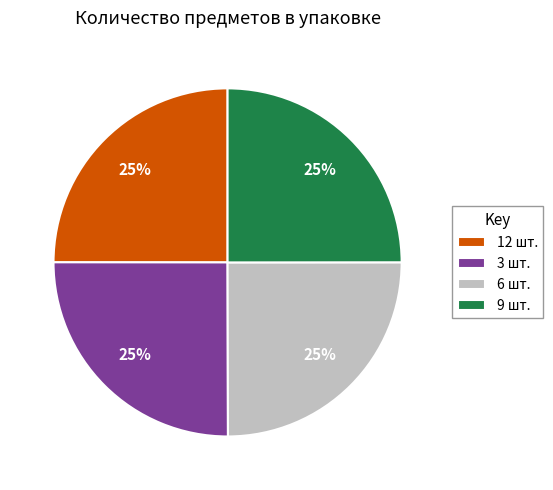

To the nearest percent, what portion does 9 шт. represent?

25%